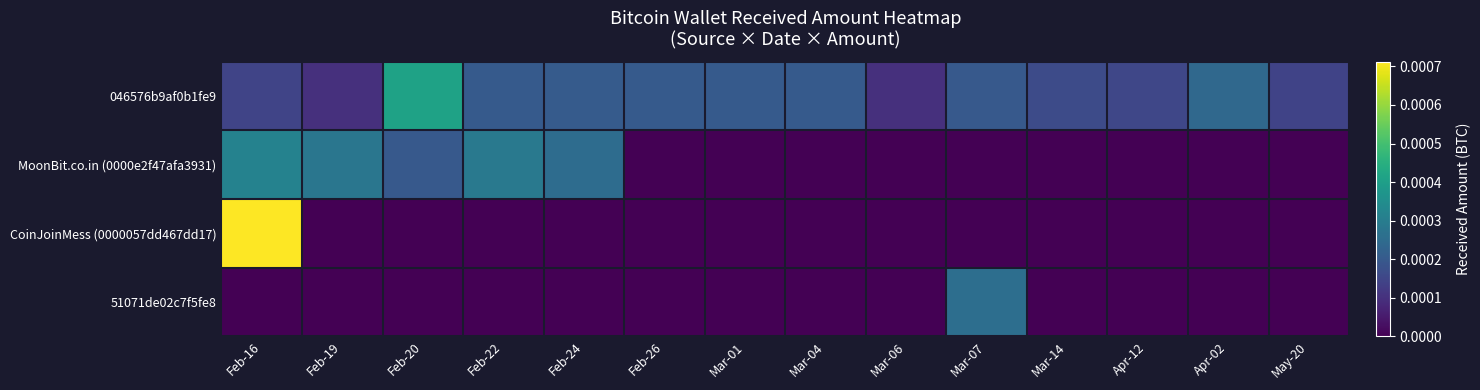

List the series in order of their peak value, lowest first.

51071de02c7f5fe8, MoonBit.co.in (0000e2f47afa3931), 046576b9af0b1fe9, CoinJoinMess (0000057dd467dd17)